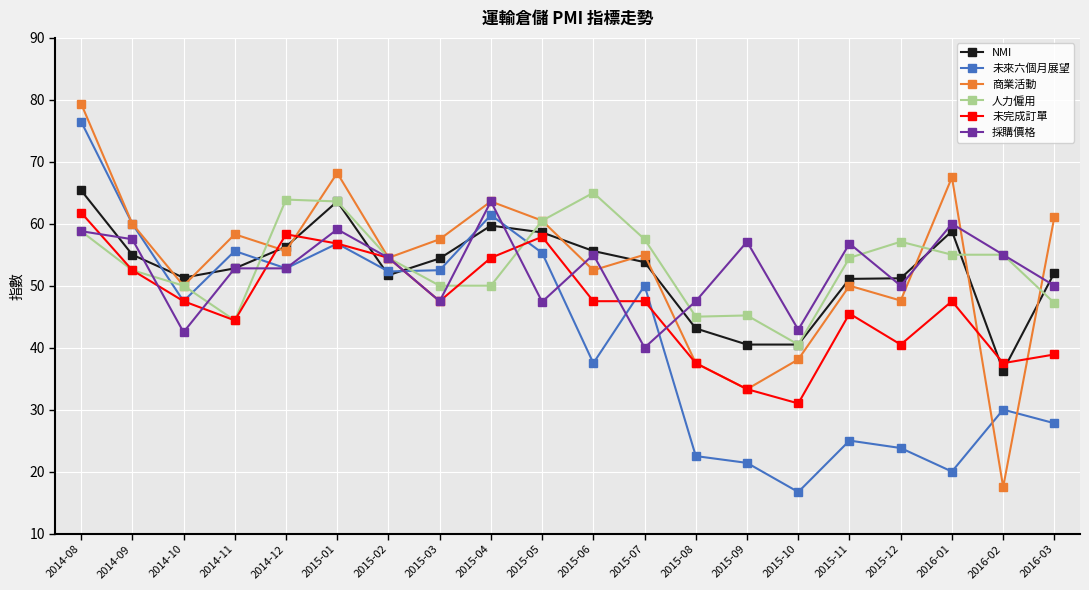

What is the approximate value of 未來六個月展望 at 2014-11?

55.6